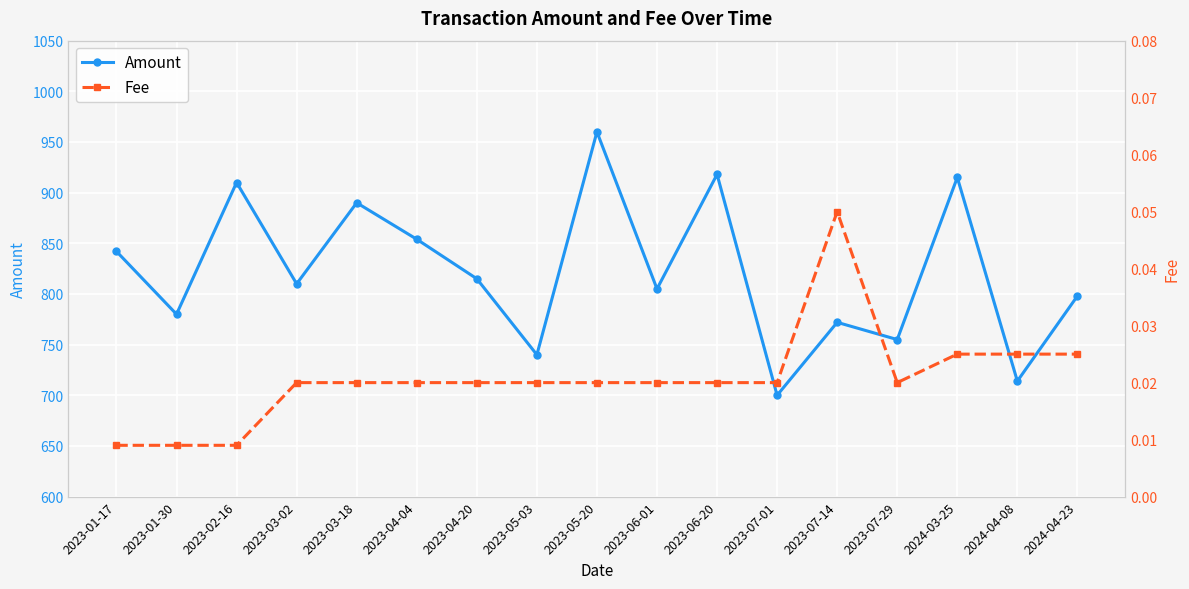

Which series has the largest range (max minus min)?

Amount